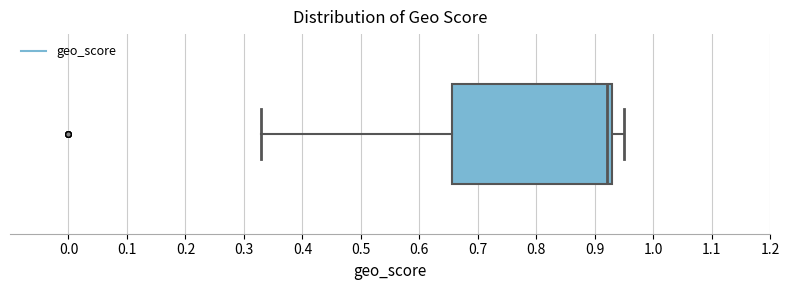

Read this box plot against the x-axis: the position of the median line, the range covered by the box, and the ends of both whiskers. The values are not printed on the chart, so give them approximately, as read against the axis.

median 0.92, box 0.66 to 0.93, whiskers 0.33 to 0.95